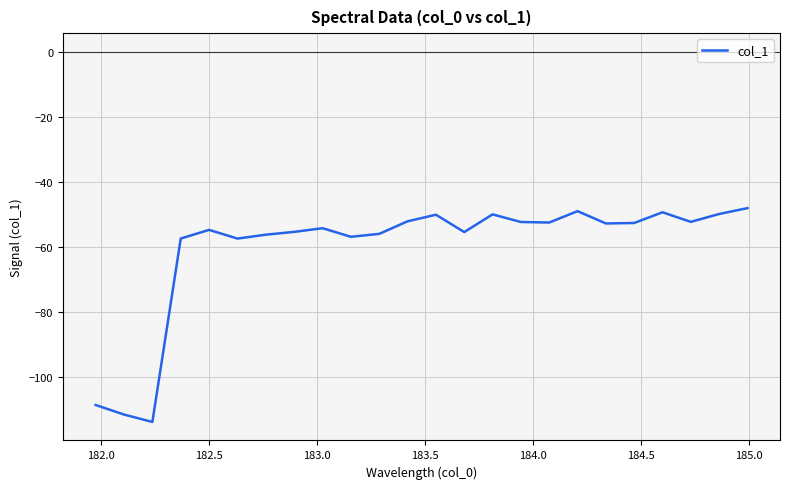

How many categories are shown in the chart?

24